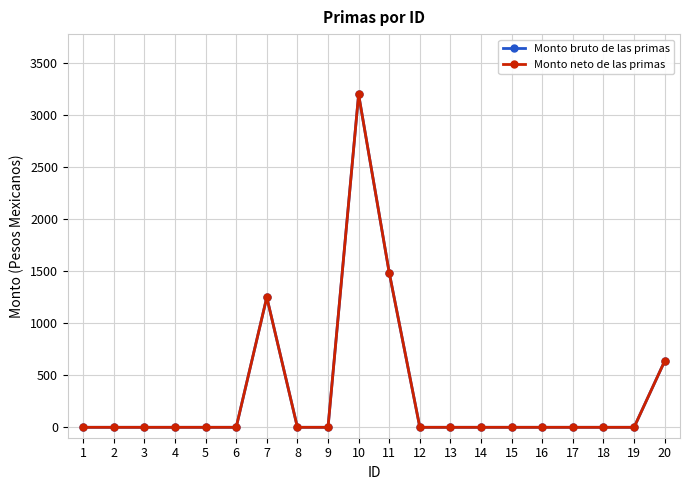

What are all the series names shown in the legend?

Monto bruto de las primas, Monto neto de las primas